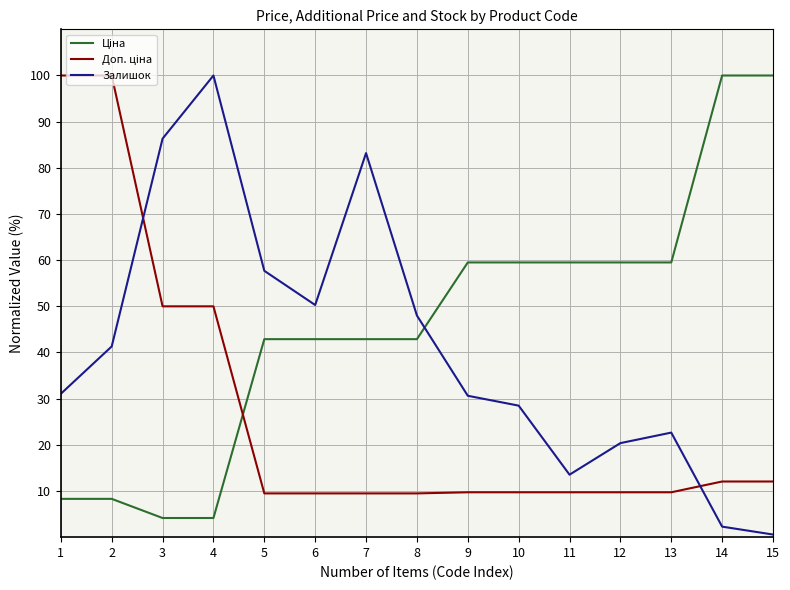

What is the total value across all series at 4?

154.1